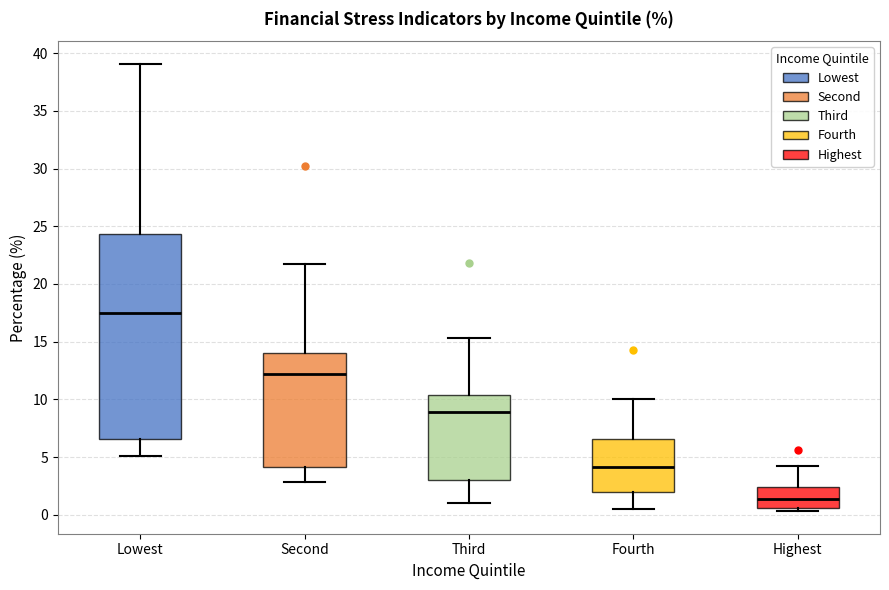

Which box is the tallest, from its lower edge to its upper edge?

Lowest